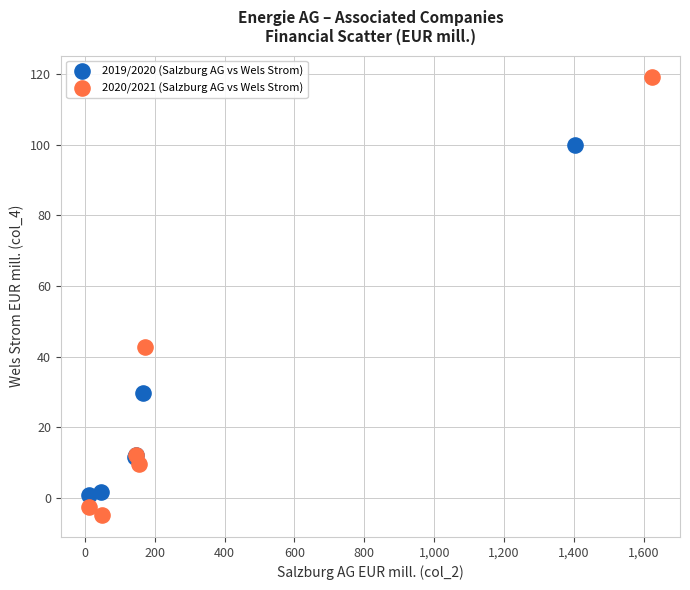

Which series has the widest spread of Y values?

2020/2021 (Salzburg AG vs Wels Strom)